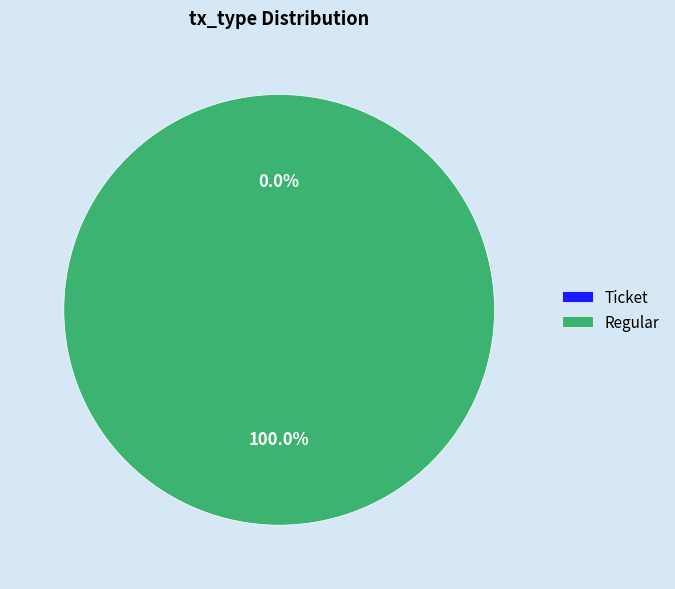

What portion of the pie excludes Ticket?

100.0%